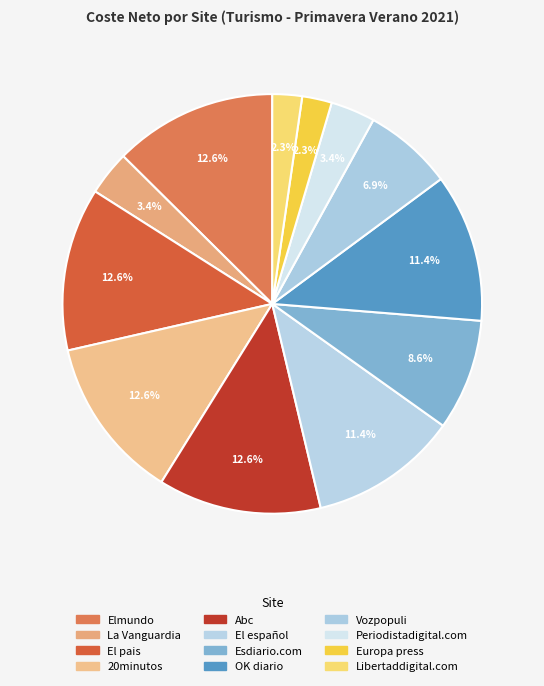

Which slice is the largest?

Elmundo